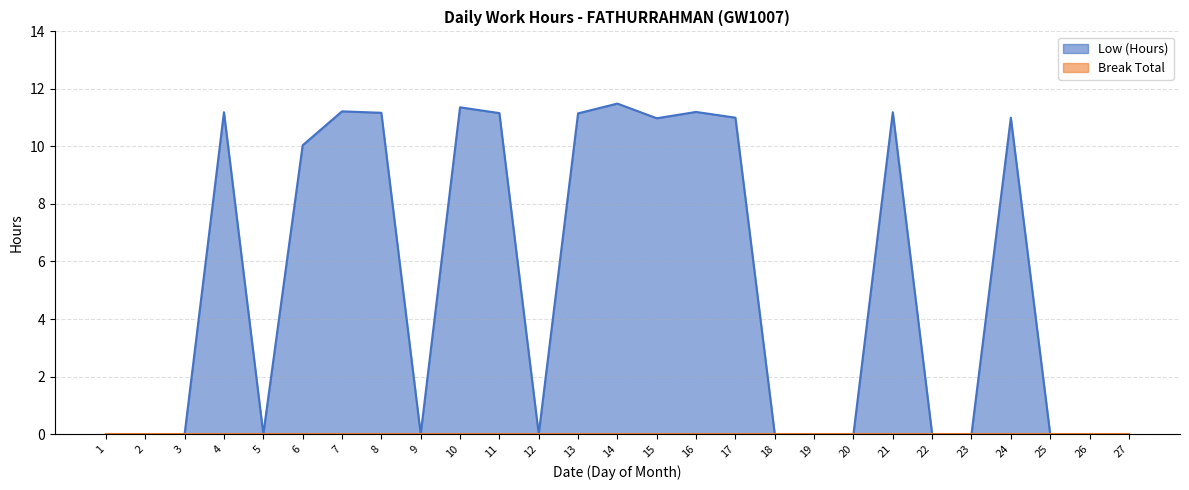

How many lines are shown in the chart?

2